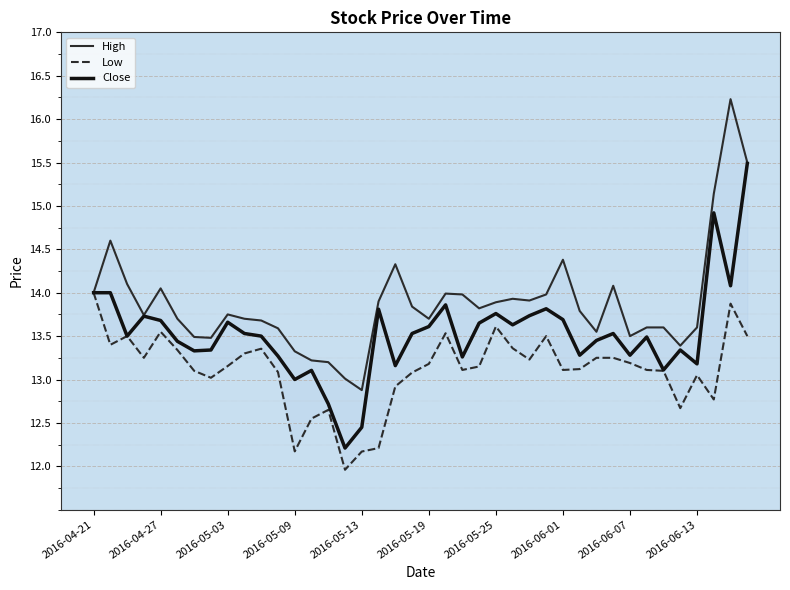

True or false: Close has a value of 13.7 at 2016-06-01.

True